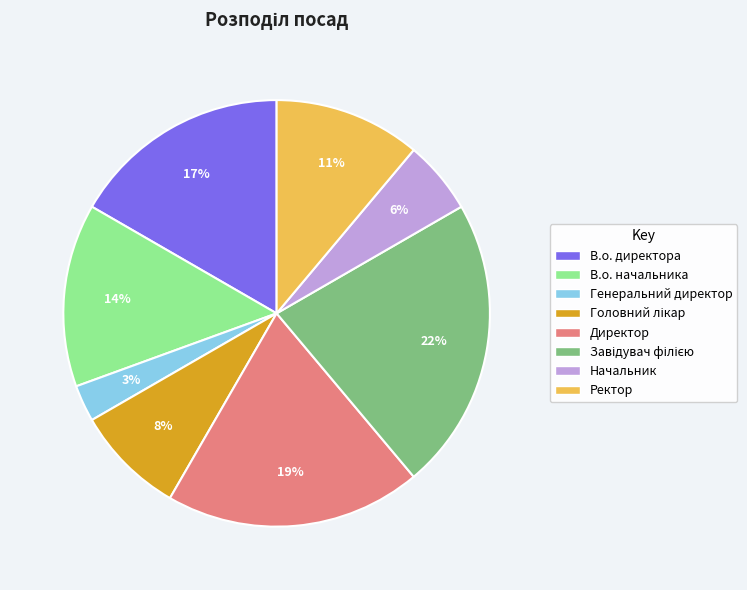

True or false: Ректор accounts for 17% of the total.

False